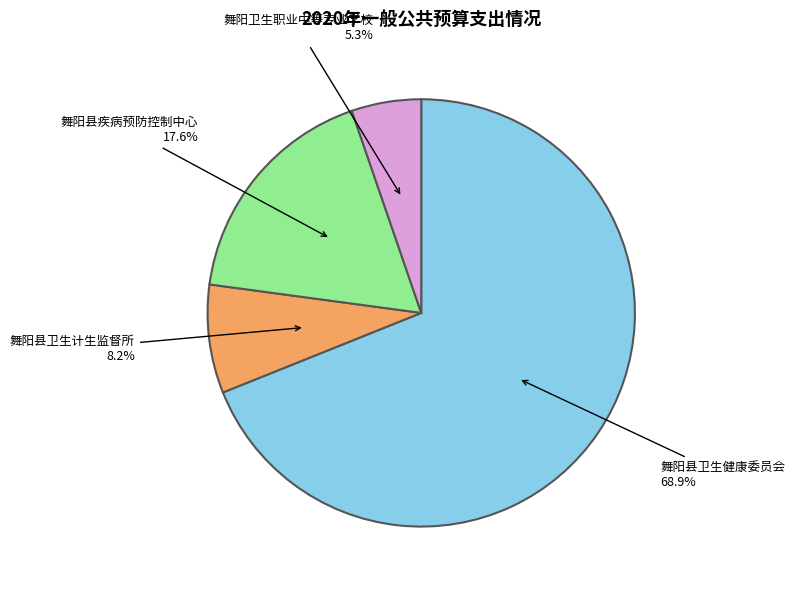

How many segments does this pie chart have?

4